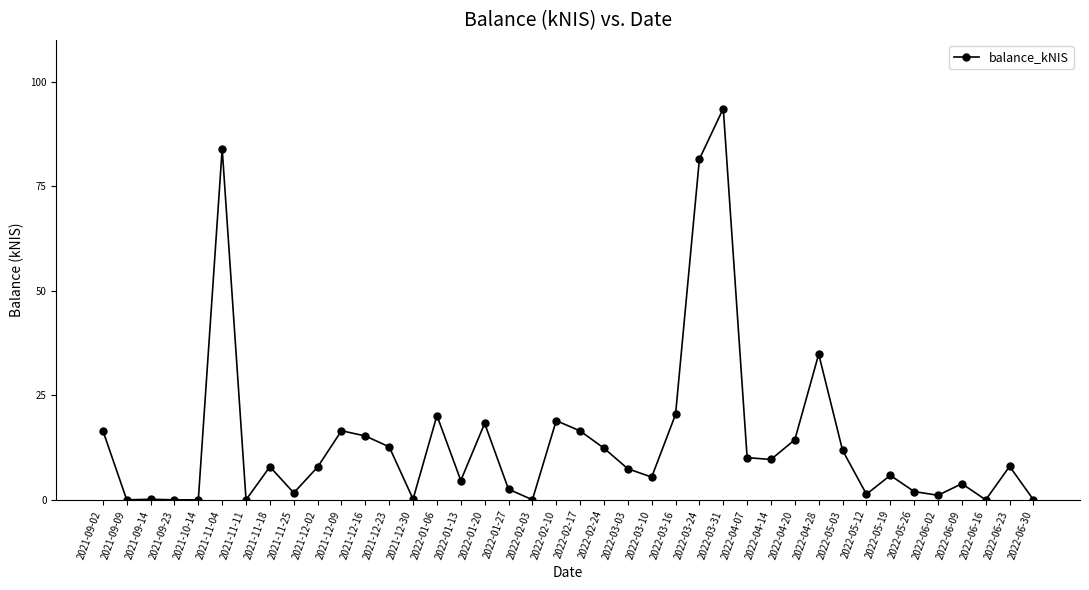

Which label corresponds to the largest value in the chart?

2022-03-31